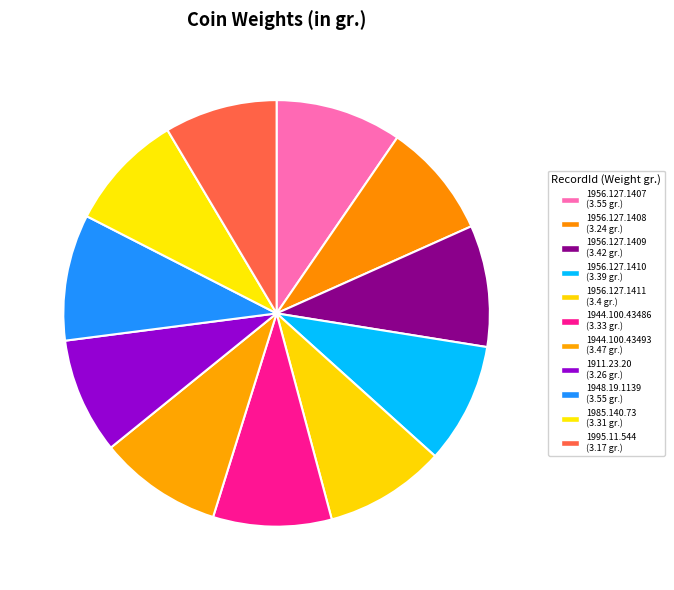

To the nearest percent, what percentage of the pie is 1944.100.43493?

9%